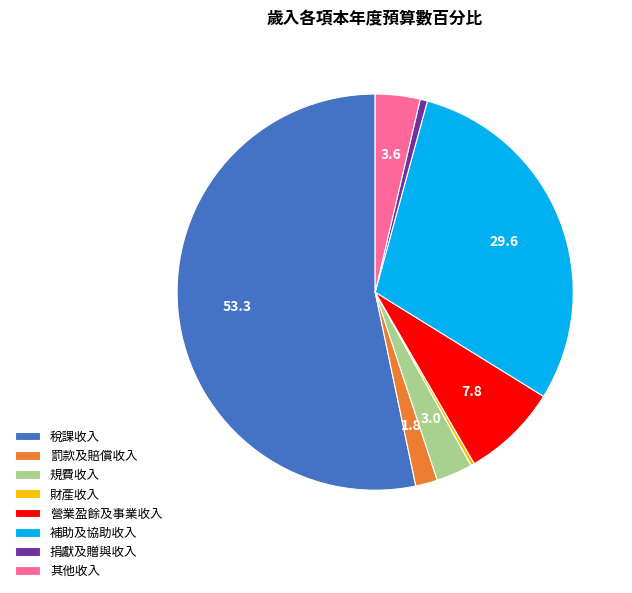

True or false: 補助及協助收入 accounts for 37% of the total.

False